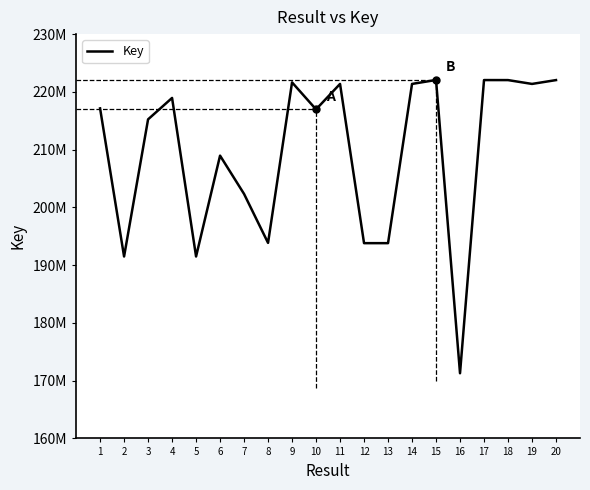

How many lines are shown in the chart?

1